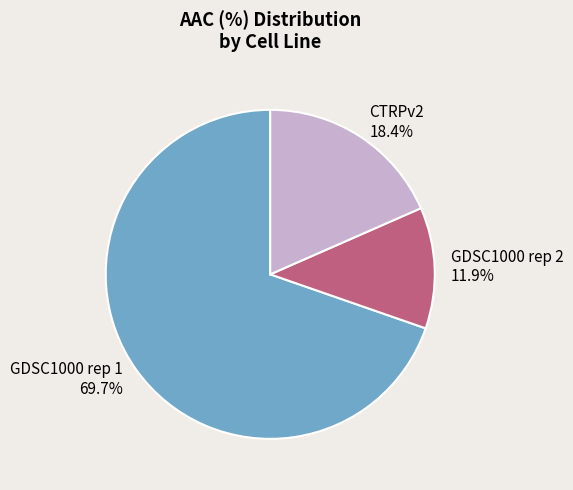

Does GDSC1000 rep 1 represent more than half of the total?

Yes